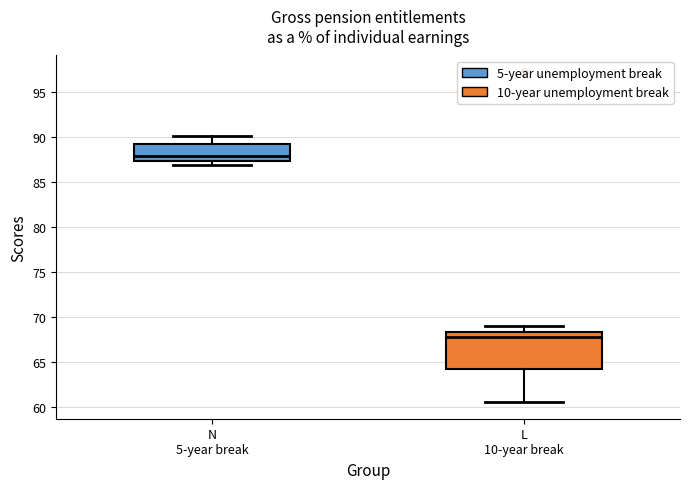

Which box has the lowest median line?

L 10-year break